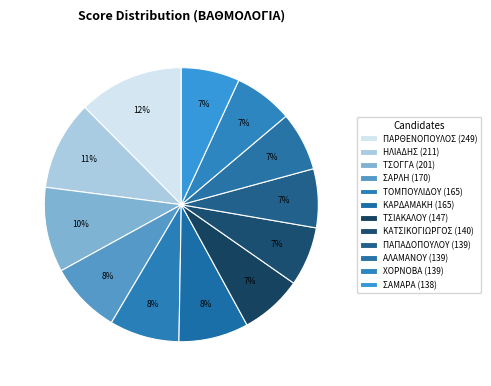

To the nearest percent, what percentage of the pie is ΤΣΟΓΓΑ?

10%